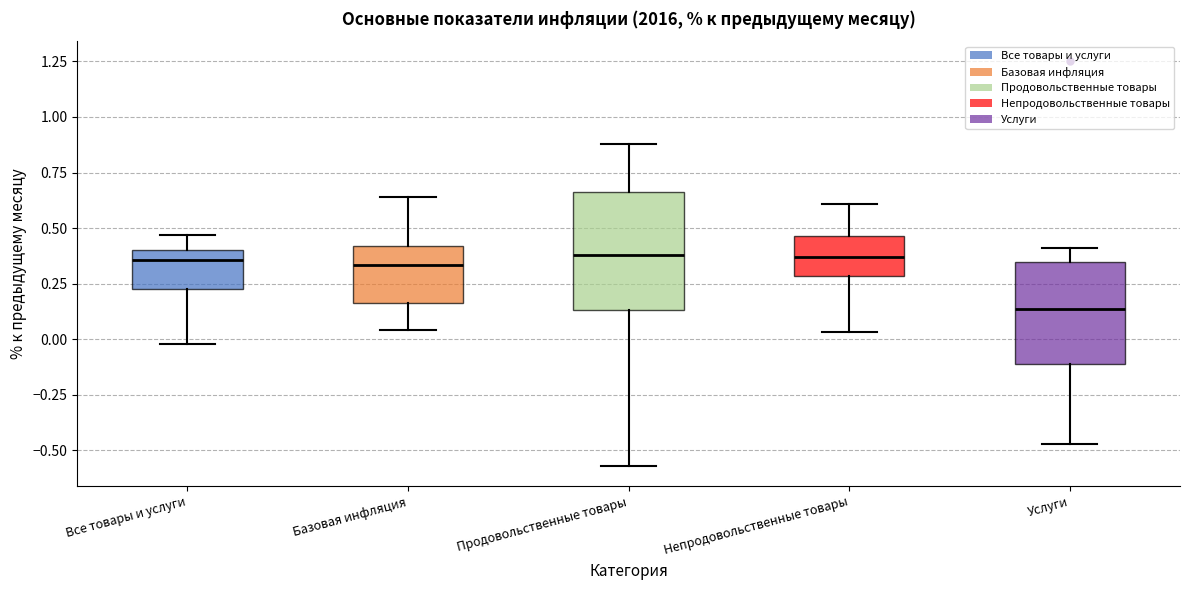

Which box has the lowest median line?

Услуги